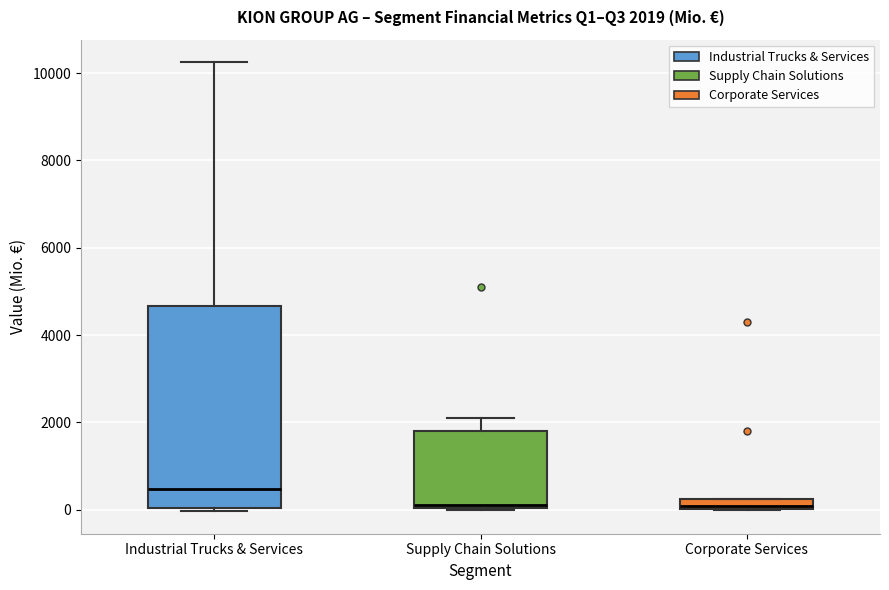

Comparing the boxes themselves (not the whiskers), which one is the tallest?

Industrial Trucks & Services